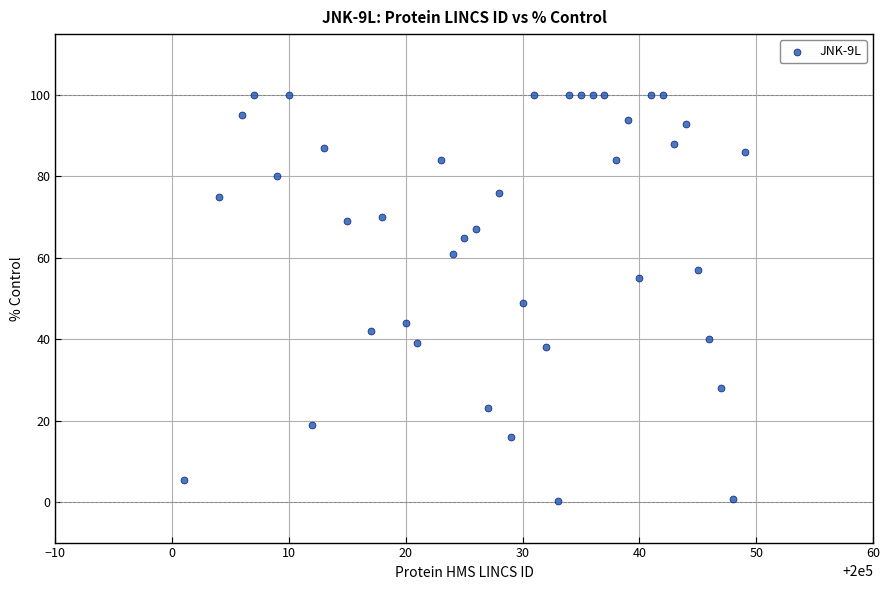

What is the range of Y values (max minus min)?

99.7